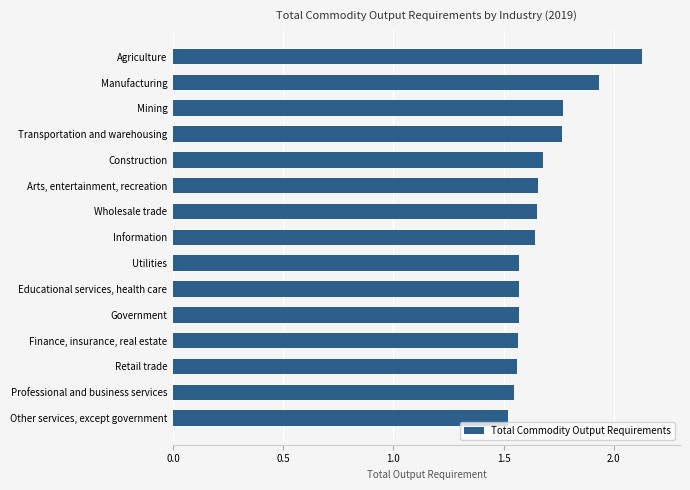

What is the label of the 3rd bar from the top?

Mining